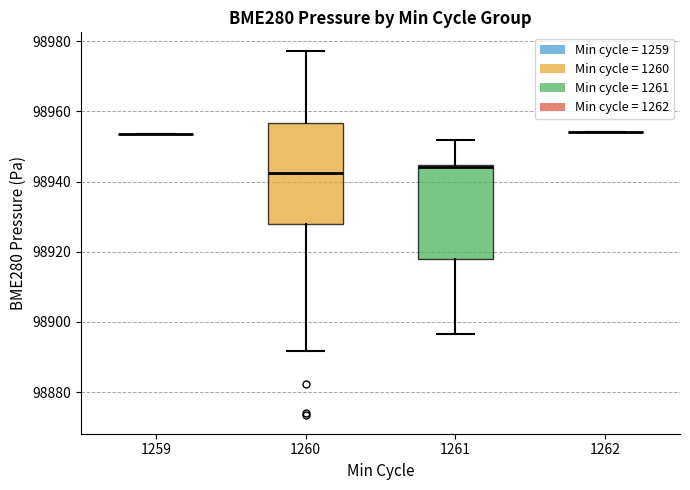

Reading left to right, read every box against the y-axis: the position of its median line, the range the box covers, and the ends of its whiskers. The values are not printed on the chart, so give them approximately, as read against the axis.

1259: box collapsed to a line at 98954, whiskers 98954 to 98954
1260: median 98942, box 98928 to 98956, whiskers 98892 to 98978
1261: median 98944 (drawn on the box's upper edge), box 98918 to 98944, whiskers 98896 to 98952
1262: box collapsed to a line at 98954, whiskers 98954 to 98954